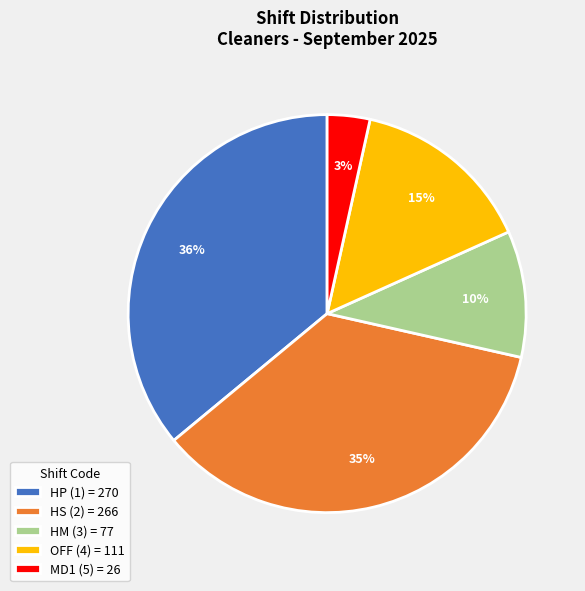

Combined, do MD1 (5) = 26 and HM (3) = 77 account for over 50%?

No